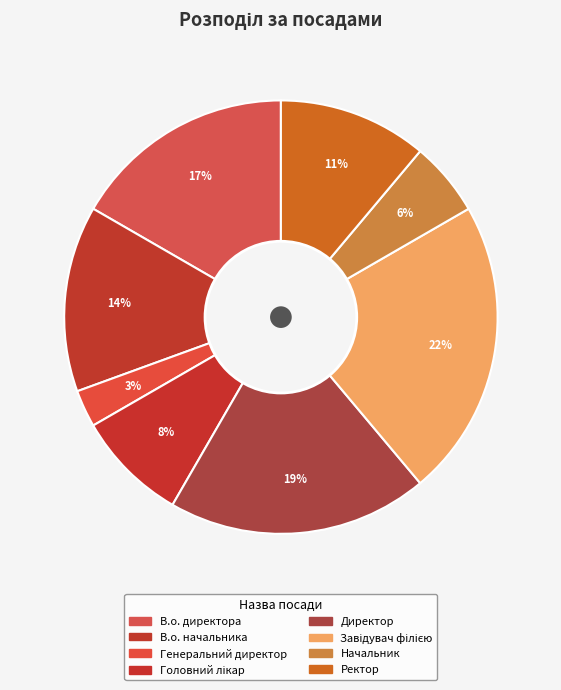

Combined, do Генеральний директор and В.о. начальника account for over 50%?

No